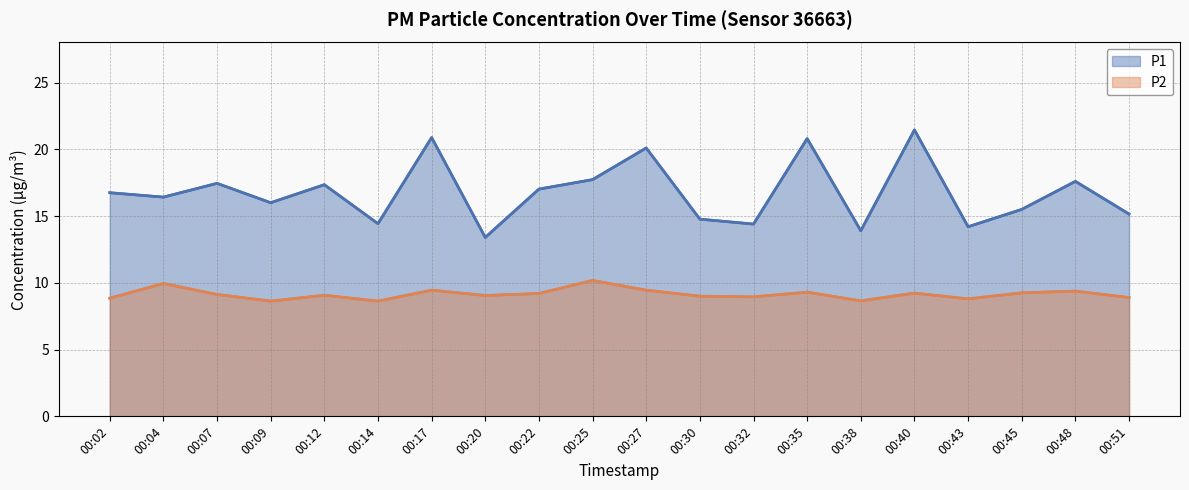

At which label is P1 closest to 17?

00:22